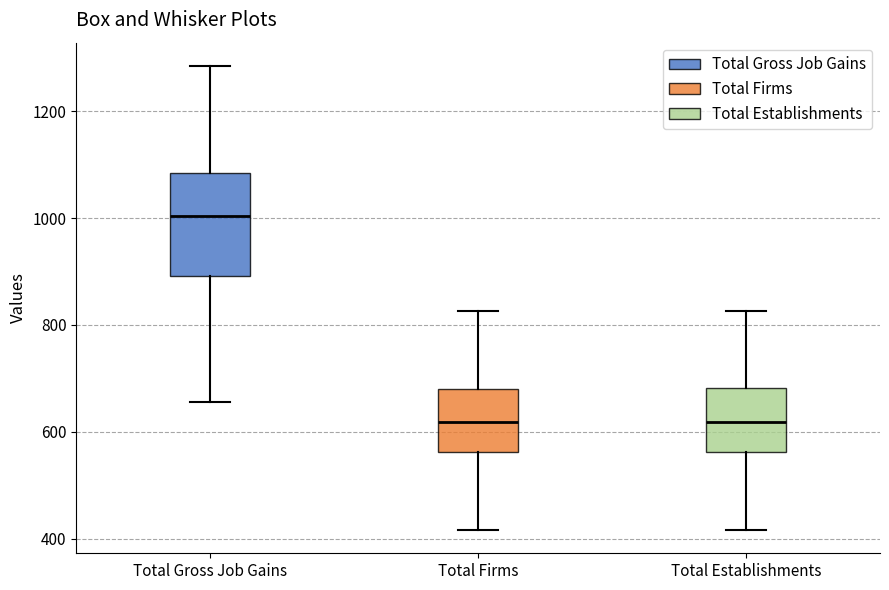

Which box is the tallest, from its lower edge to its upper edge?

Total Gross Job Gains